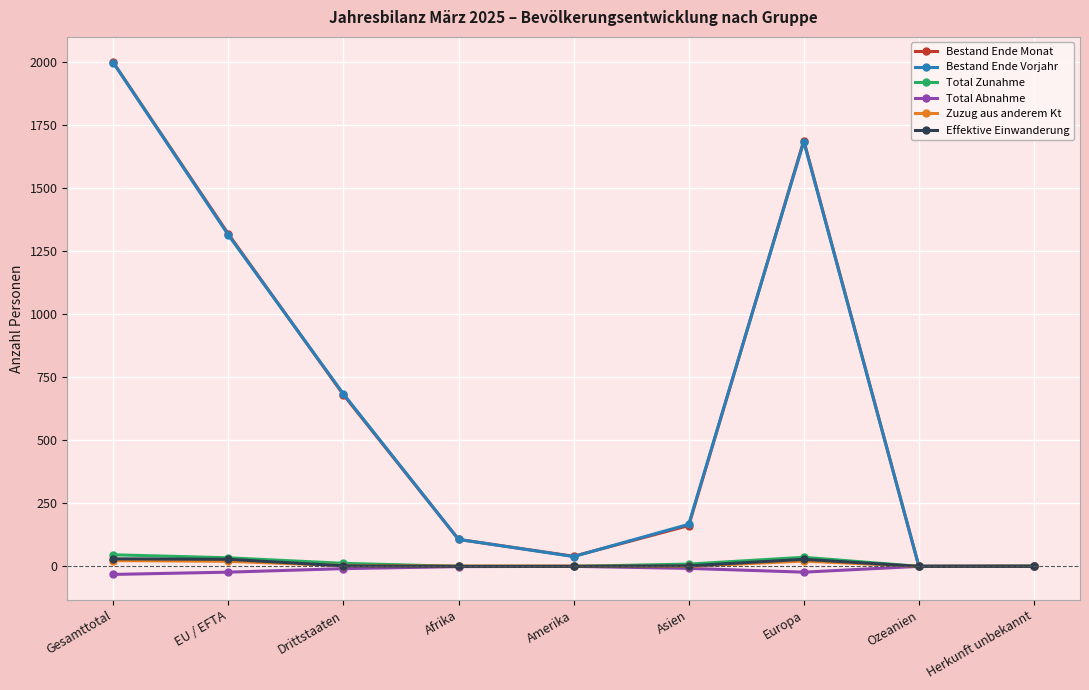

Where is the first local minimum for Bestand Ende Monat?

Amerika